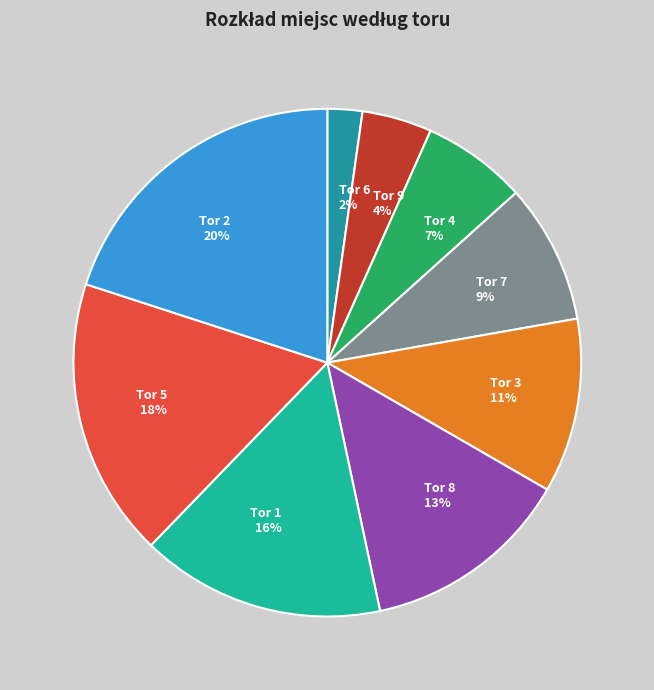

Approximately how many times larger is the value at Tor 1 compared to Tor 5?

0.9